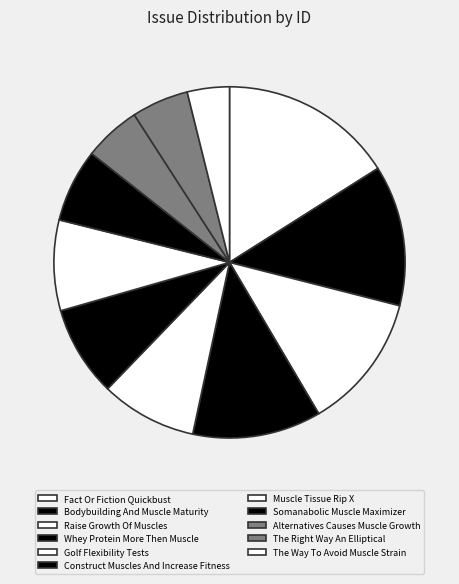

Rank the categories by value from highest to lowest.

Fact Or Fiction Quickbust, Bodybuilding And Muscle Maturity, Raise Growth Of Muscles, Whey Protein More Then Muscle, Golf Flexibility Tests, Construct Muscles And Increase Fitness, Muscle Tissue Rip X, Somanabolic Muscle Maximizer, Alternatives Causes Muscle Growth, The Right Way An Elliptical, The Way To Avoid Muscle Strain